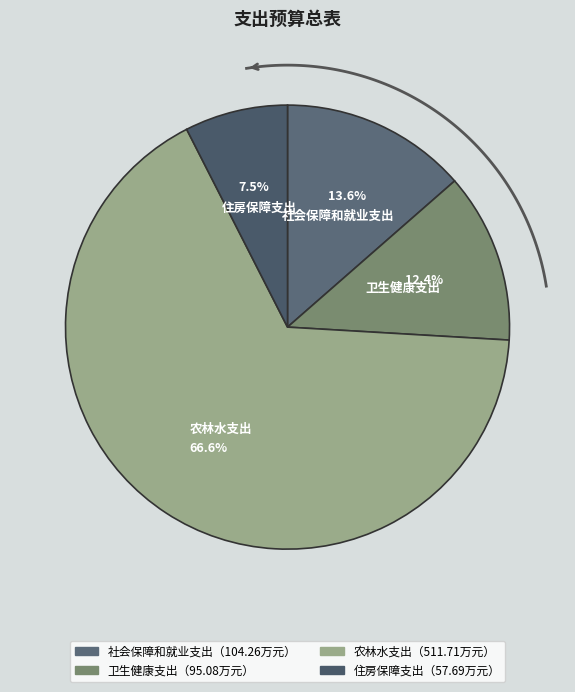

Does any single category account for the majority?

Yes